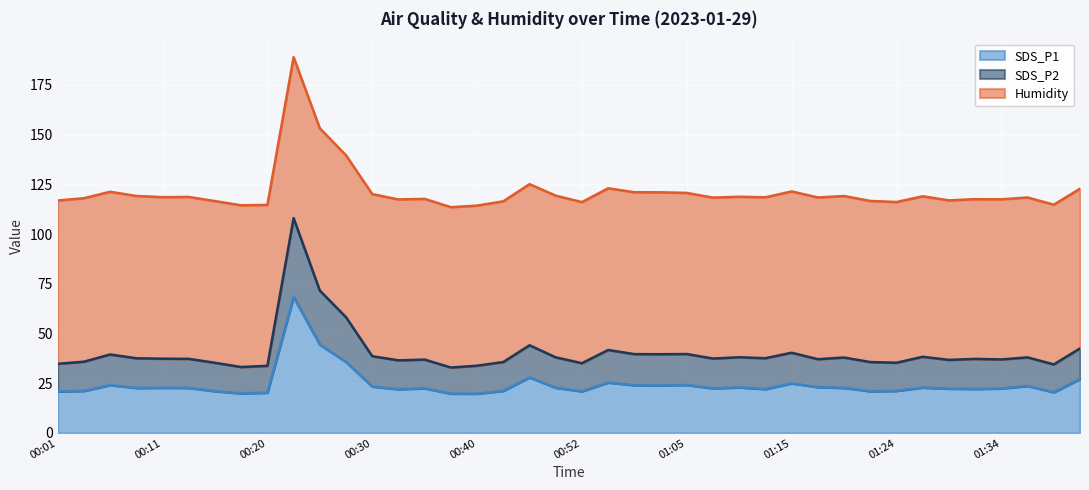

Between 00:15 and 01:22, which is larger?

00:15